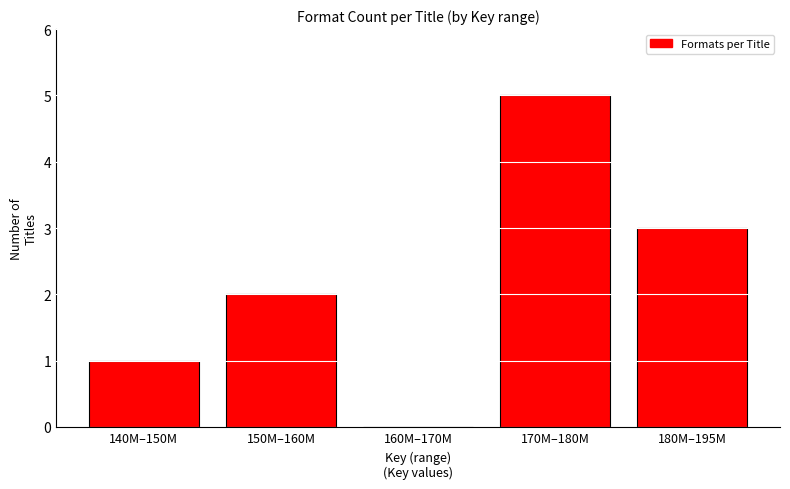

Reading left to right, extract all data points from this chart.

140M–150M=1	150M–160M=2	160M–170M=0	170M–180M=5	180M–195M=3